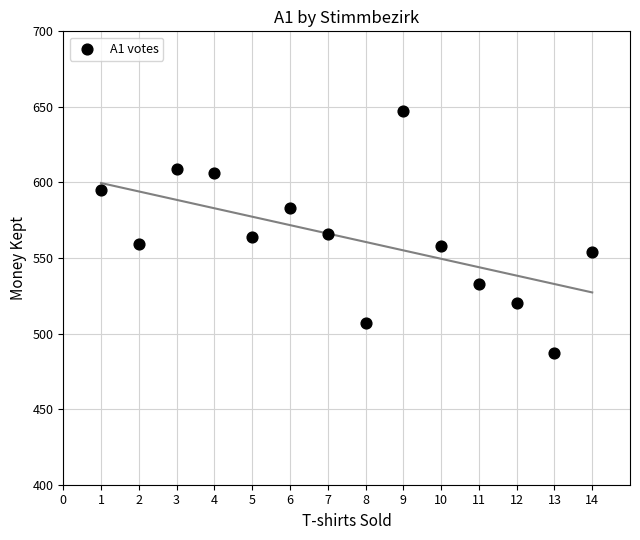

What is the range of Y values (max minus min)?

160